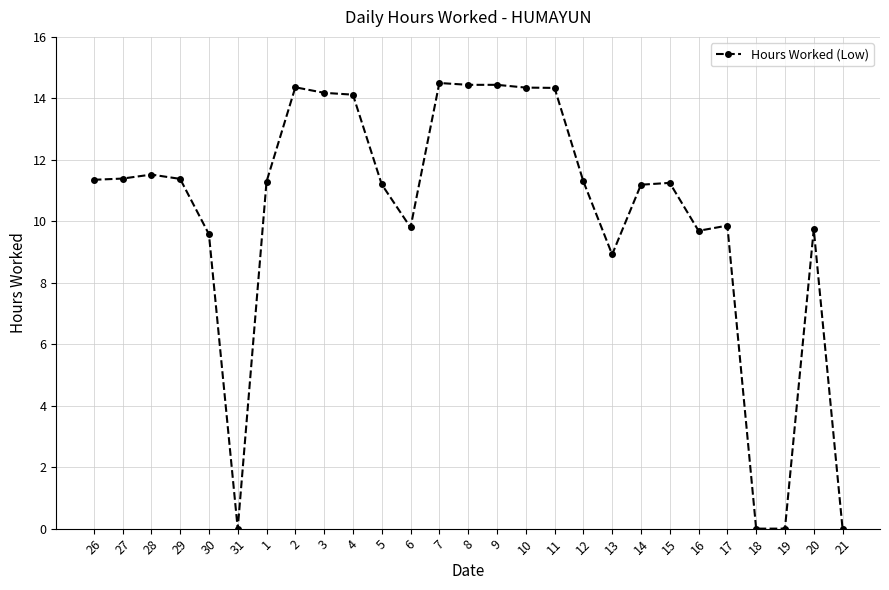

The chart shows a value of 14.2 at 3. True or false?

True